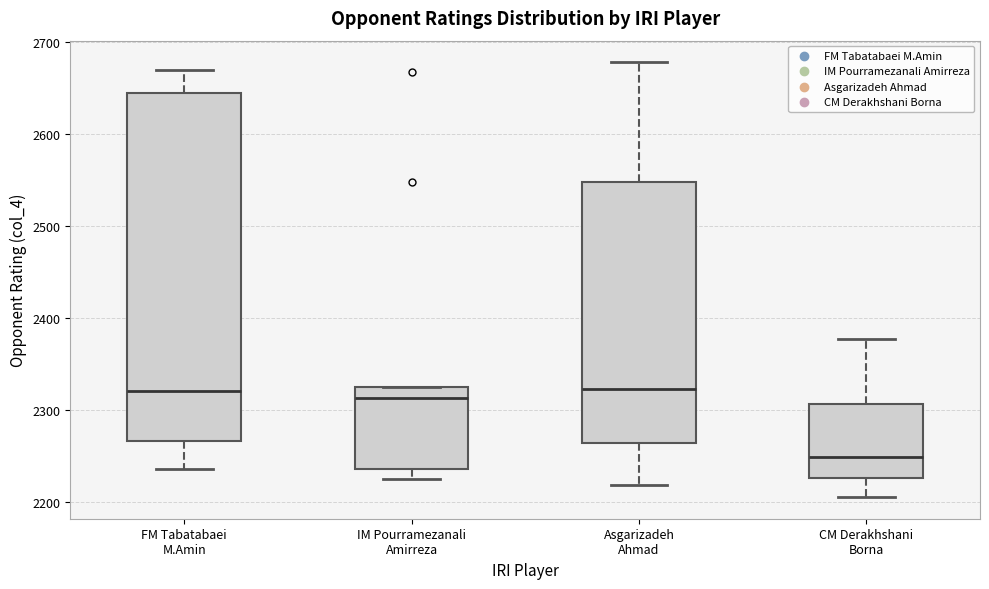

Which box is the tallest, from its lower edge to its upper edge?

FM Tabatabaei M.Amin